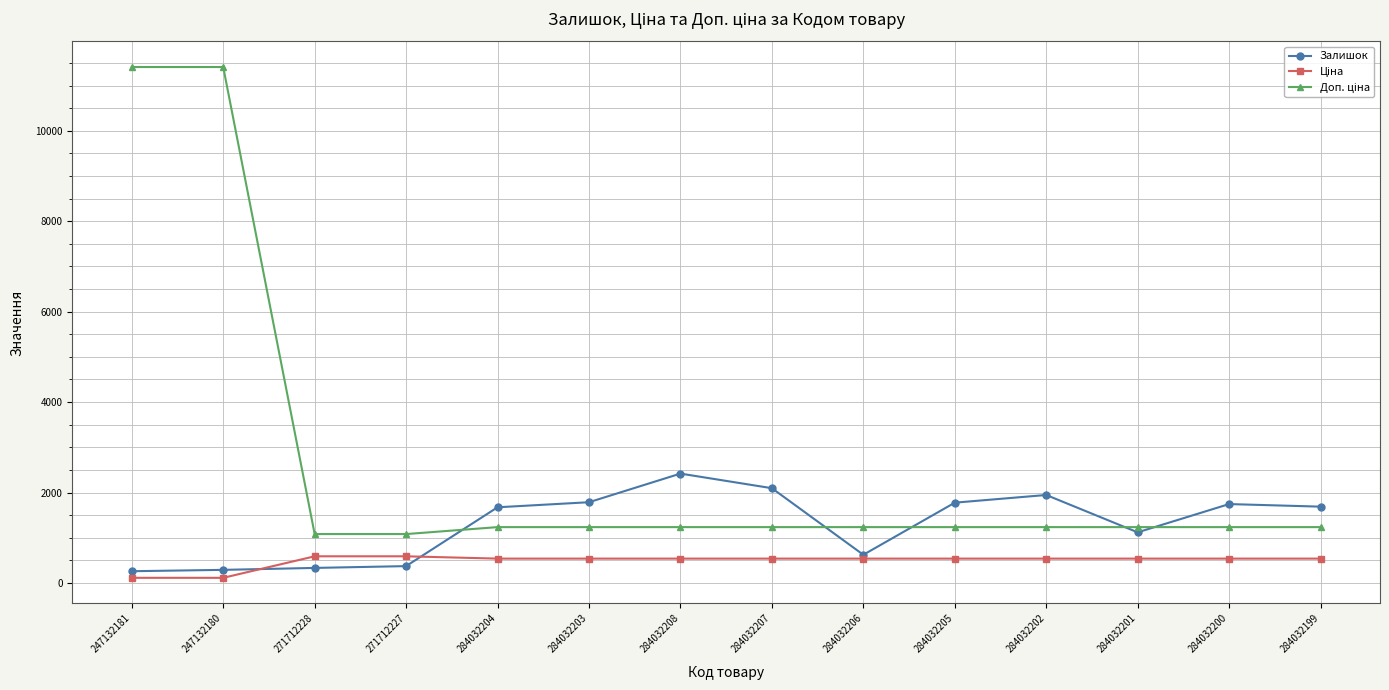

What is the greatest value displayed?

11410.0